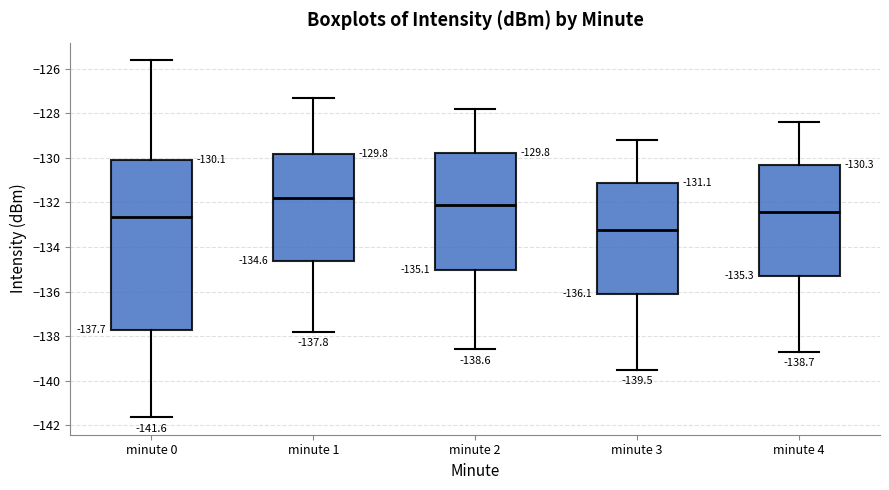

Which box is the tallest, from its lower edge to its upper edge?

minute 0